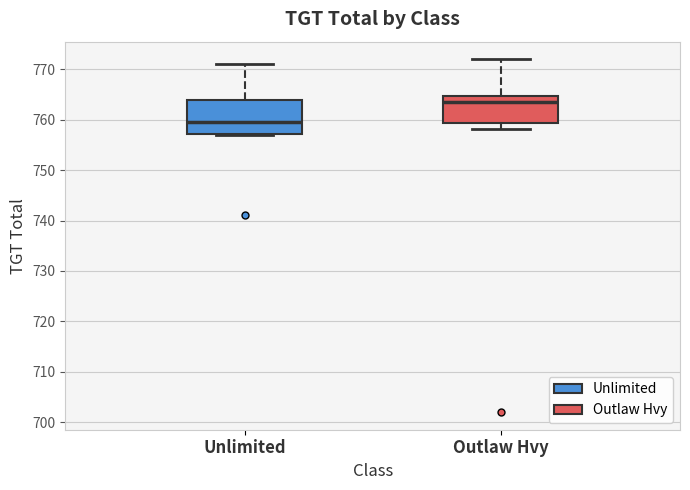

Which box's median line is the lowest?

Unlimited